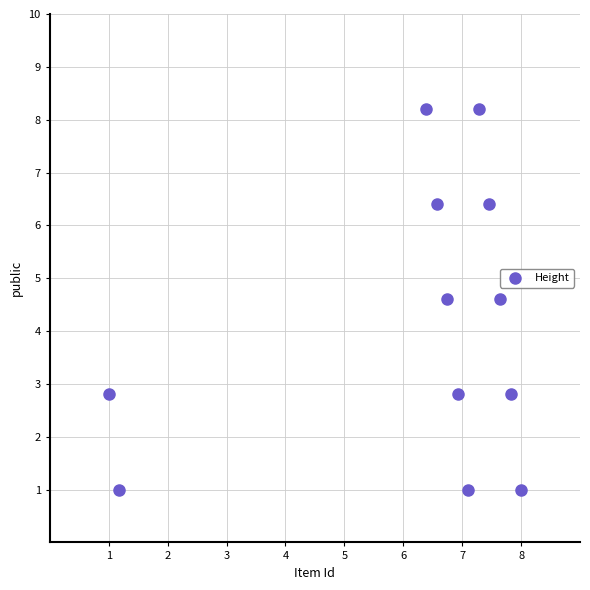

What is the range of Y values (max minus min)?

7.2